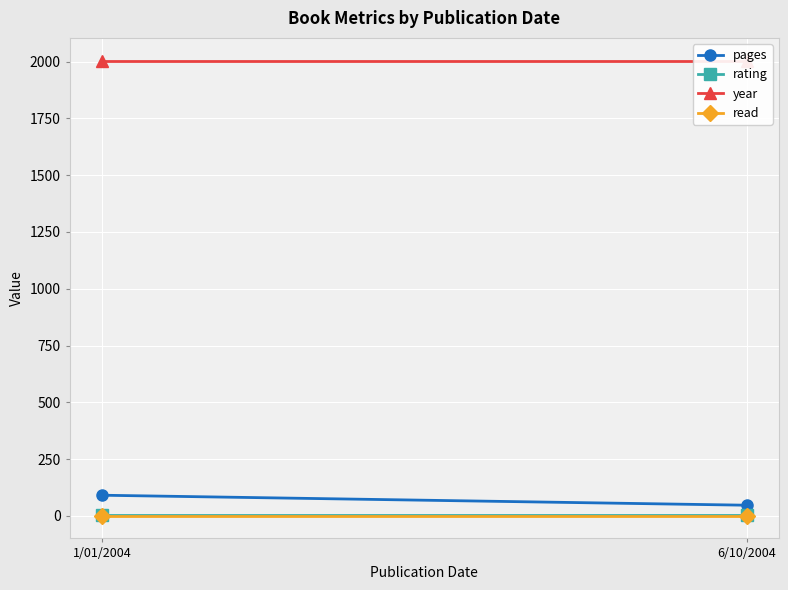

Which series has the widest spread of values?

pages